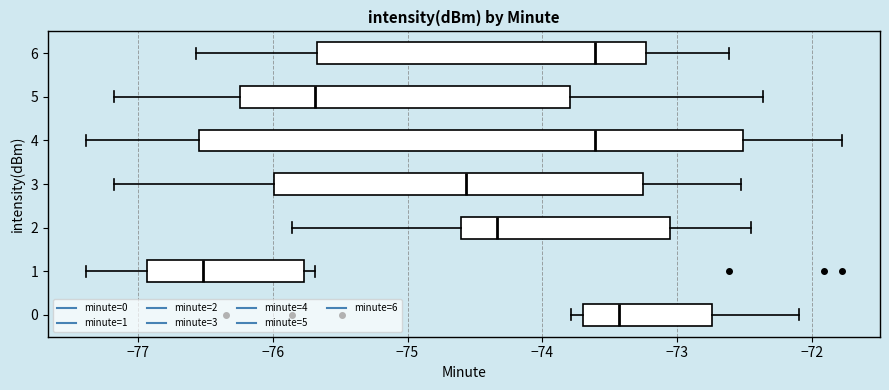

Reading bottom to top, transcribe this box plot: for each box, give where its median line is, the range the box spans, and where its two whiskers end, as read against the x-axis. The values are not printed on the chart, so give them approximately, as read against the axis.

0: median -73.4, box -73.7 to -72.7, whiskers -73.8 to -72.1
1: median -76.5, box -76.9 to -75.8, whiskers -77.4 to -75.7
2: median -74.3, box -74.6 to -73.1, whiskers -75.9 to -72.5
3: median -74.6, box -76.0 to -73.3, whiskers -77.2 to -72.5
4: median -73.6, box -76.5 to -72.5, whiskers -77.4 to -71.8
5: median -75.7, box -76.2 to -73.8, whiskers -77.2 to -72.4
6: median -73.6, box -75.7 to -73.2, whiskers -76.6 to -72.6